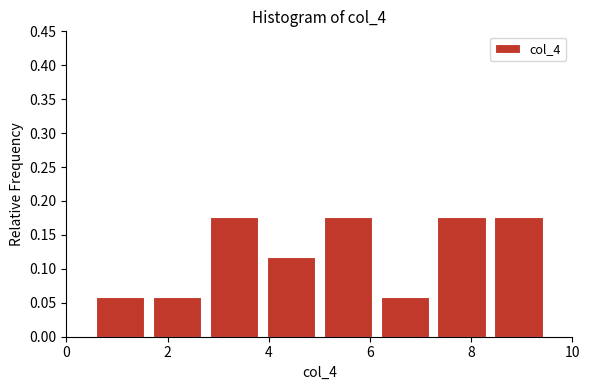

How tall is the bar that spans 3.8 to 5.0 on the x-axis? Neither the bar edges nor the heights are printed on the chart, so give them approximately, as read against the axes.

0.120